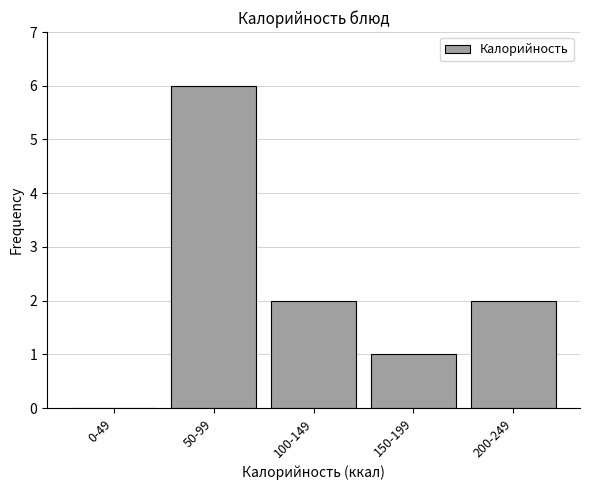

Reading right to left, transcribe all the data shown in this chart.

200-249=2	150-199=1	100-149=2	50-99=6	0-49=0